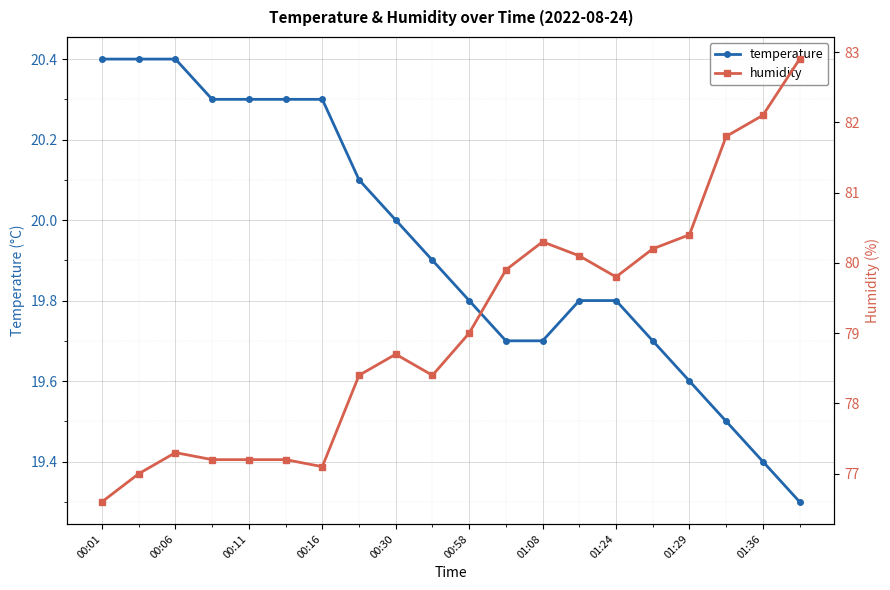

Is it true that temperature equals 34.4 at 00:16?

False